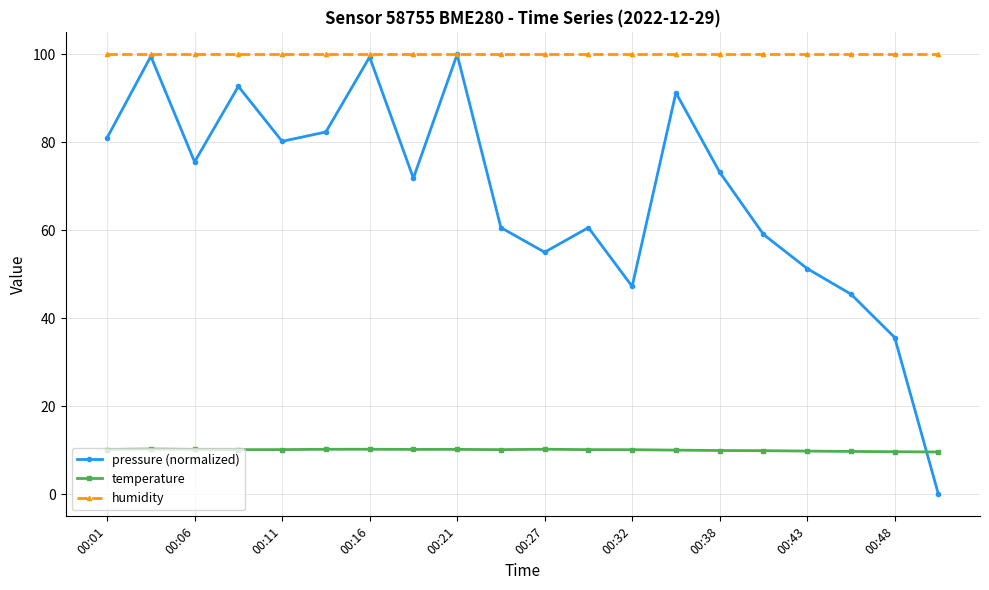

What is the maximum value shown in the chart?

100.0